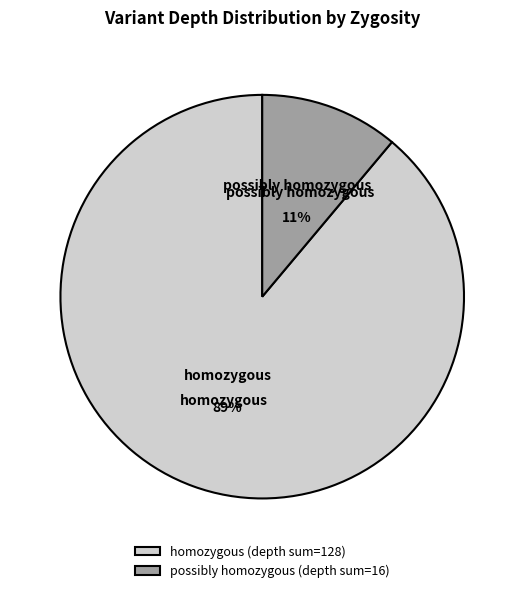

Between possibly homozygous (depth sum=16) and homozygous (depth sum=128), which is larger?

homozygous (depth sum=128)